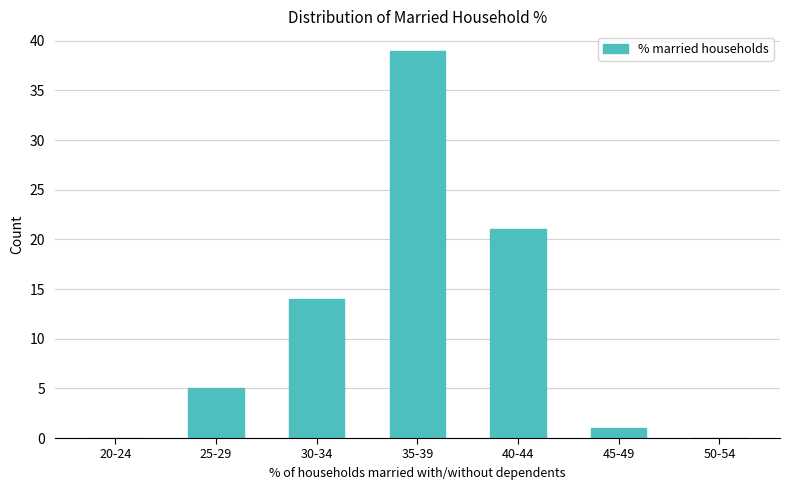

Reading left to right, list all the values displayed in this chart.

20-24=0	25-29=5	30-34=14	35-39=39	40-44=21	45-49=1	50-54=0